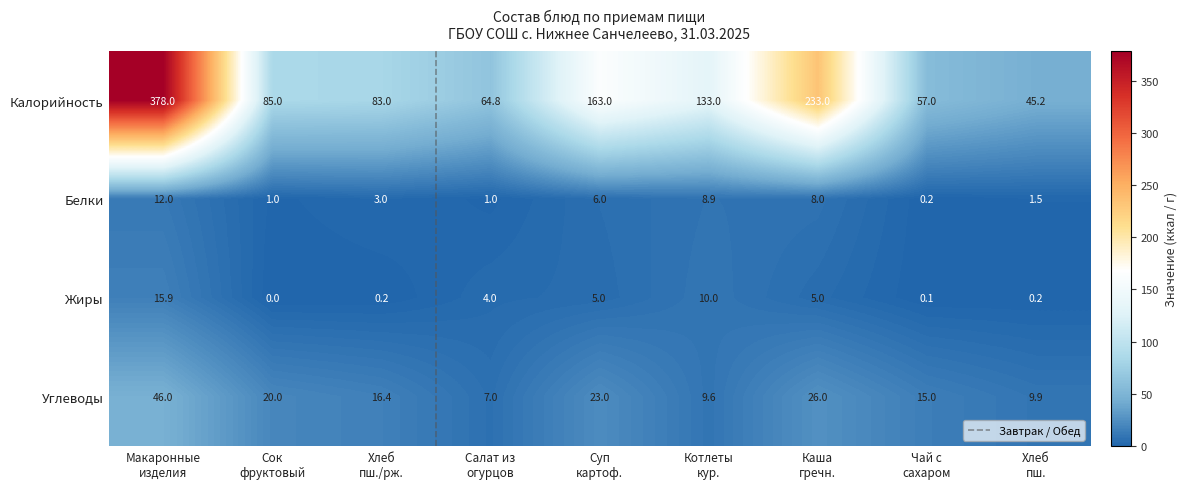

Count the number of categories in the chart.

9